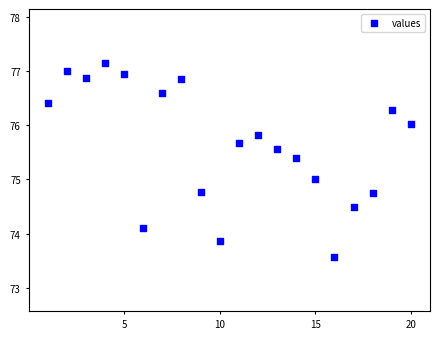

What is the range of X values (max minus min)?

19.0